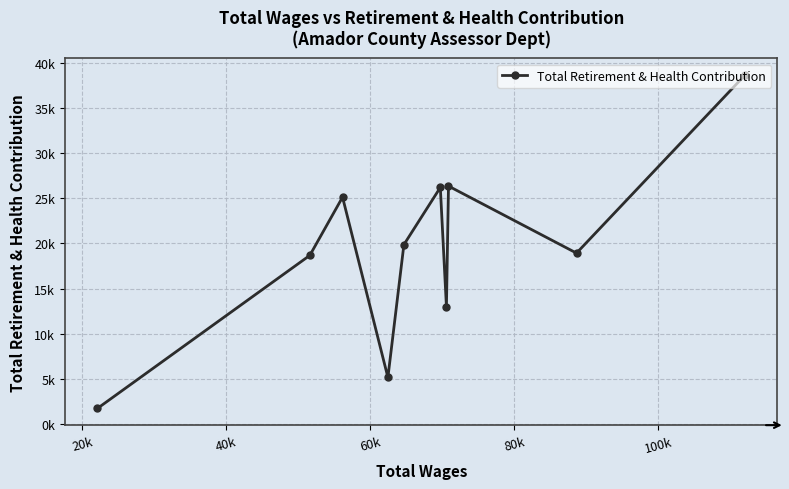

What is the greatest value displayed?

38661